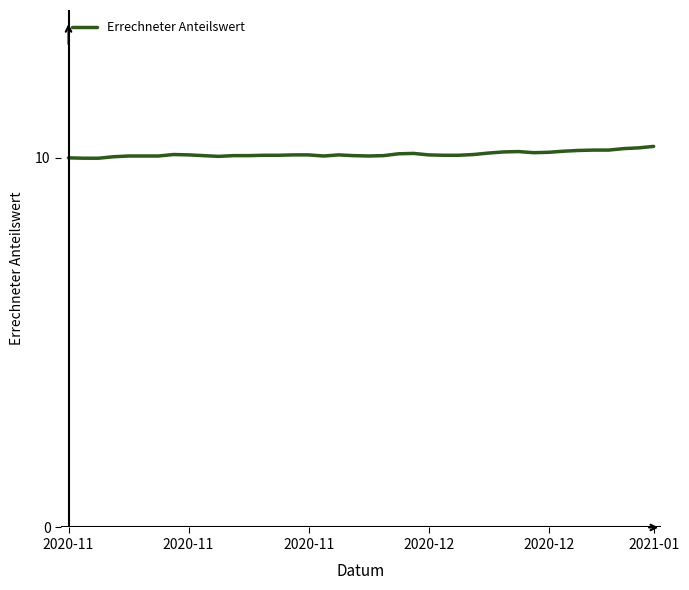

What is the difference between the maximum and minimum values?

0.3